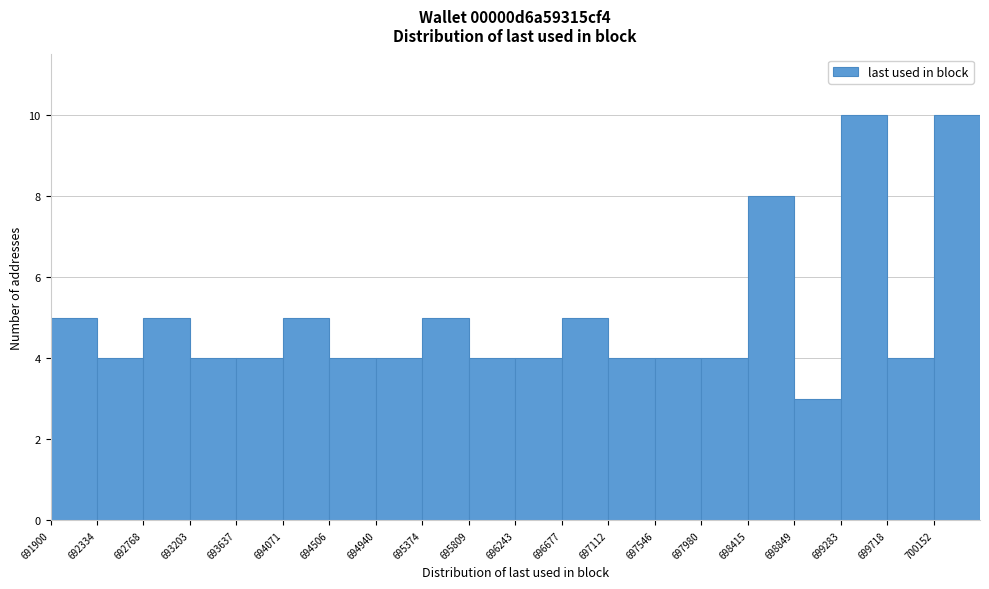

Reading left to right, list every bar in this chart as the range it spans on the x-axis followed by its height. Neither the bar edges nor the heights are printed on the chart, so give them approximately, as read against the axes.

691900 to 692350: 5
692350 to 692750: 4
692750 to 693200: 5
693200 to 693650: 4
693650 to 694050: 4
694050 to 694500: 5
694500 to 694950: 4
694950 to 695350: 4
695350 to 695800: 5
695800 to 696250: 4
696250 to 696700: 4
696700 to 697100: 5
697100 to 697550: 4
697550 to 698000: 4
698000 to 698400: 4
698400 to 698850: 8
698850 to 699300: 3
699300 to 699700: 10
699700 to 700150: 4
700150 to 700600: 10